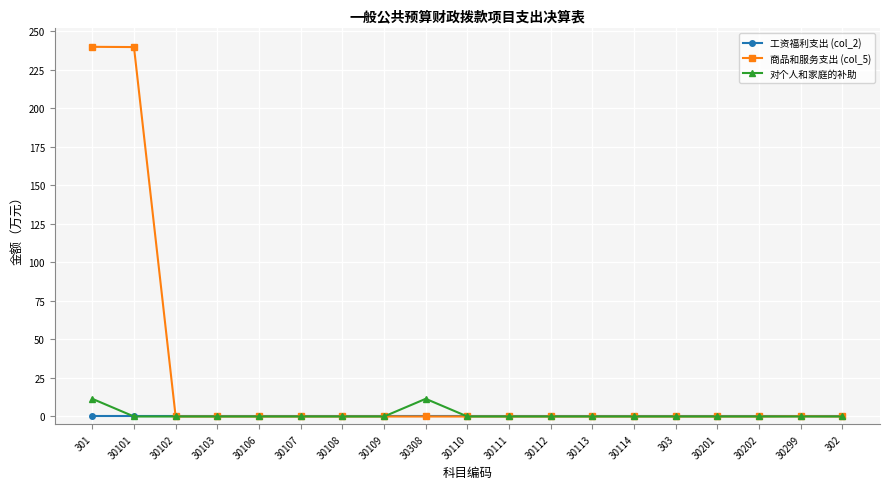

Rank the series by their maximum value, from lowest to highest.

工资福利支出 (col_2), 对个人和家庭的补助, 商品和服务支出 (col_5)